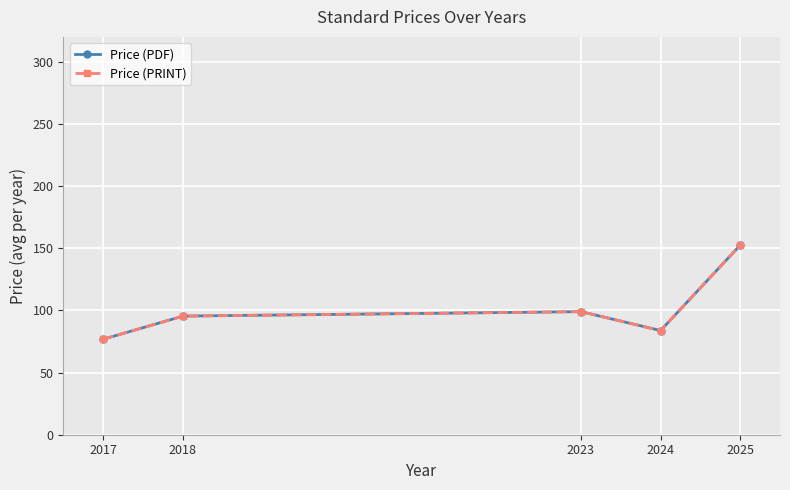

True or false: Price (PRINT) and Price (PDF) cross at least once.

False